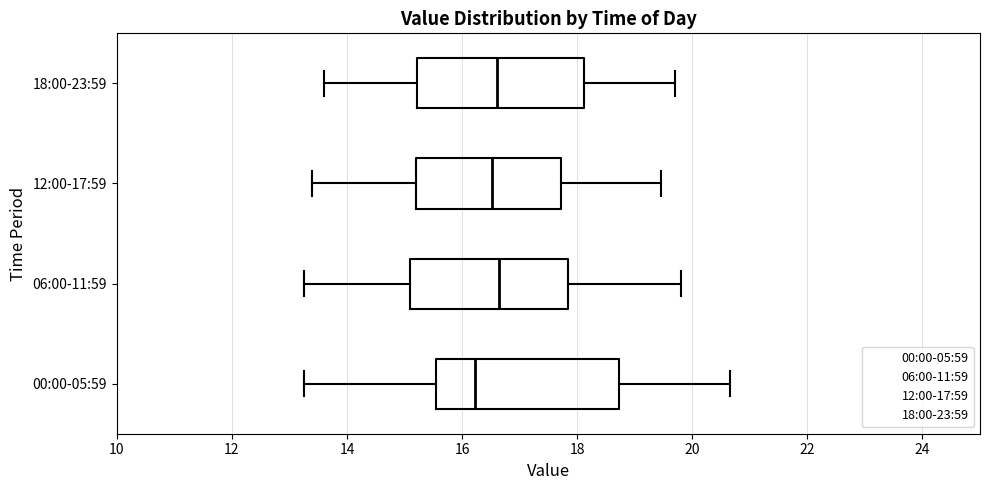

Reading bottom to top, read every box against the x-axis: the position of its median line, the range the box covers, and the ends of its whiskers. The values are not printed on the chart, so give them approximately, as read against the axis.

00:00-05:59: median 16.2, box 15.6 to 18.8, whiskers 13.2 to 20.6
06:00-11:59: median 16.6, box 15.2 to 17.8, whiskers 13.2 to 19.8
12:00-17:59: median 16.6, box 15.2 to 17.8, whiskers 13.4 to 19.4
18:00-23:59: median 16.6, box 15.2 to 18.2, whiskers 13.6 to 19.8